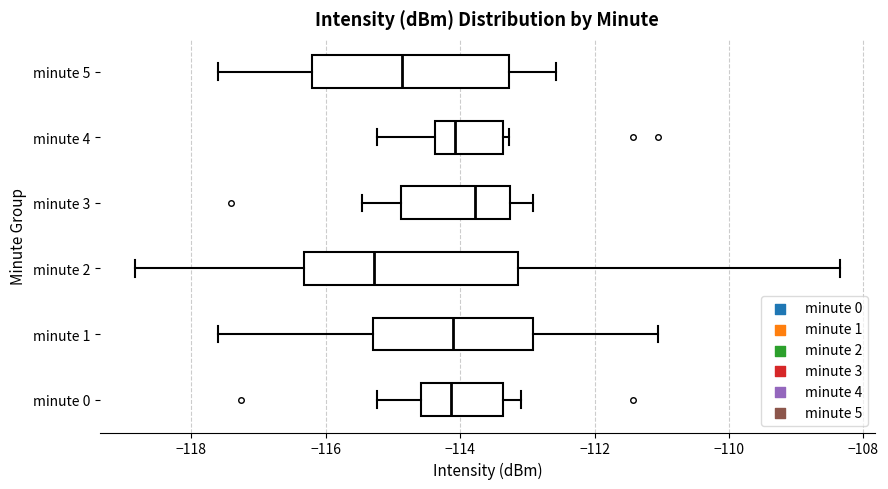

Reading bottom to top, transcribe this box plot: for each box, give where its median line is, the range the box spans, and where its two whiskers end, as read against the x-axis. The values are not printed on the chart, so give them approximately, as read against the axis.

minute 0: median -114.2, box -114.6 to -113.4, whiskers -115.2 to -113.0
minute 1: median -114.2, box -115.4 to -113.0, whiskers -117.6 to -111.0
minute 2: median -115.2, box -116.4 to -113.2, whiskers -118.8 to -108.4
minute 3: median -113.8, box -114.8 to -113.2, whiskers -115.4 to -113.0
minute 4: median -114.0, box -114.4 to -113.4, whiskers -115.2 to -113.2
minute 5: median -114.8, box -116.2 to -113.2, whiskers -117.6 to -112.6